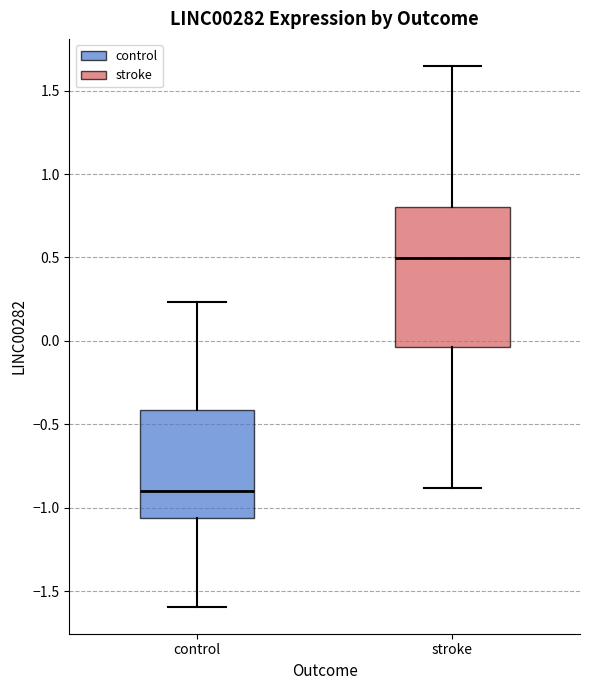

Which box is the tallest, from its lower edge to its upper edge?

stroke